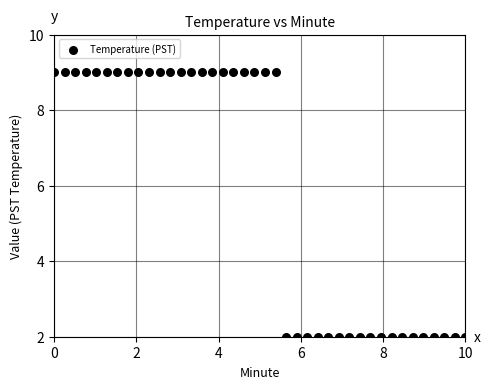

What is the range of Y values (max minus min)?

7